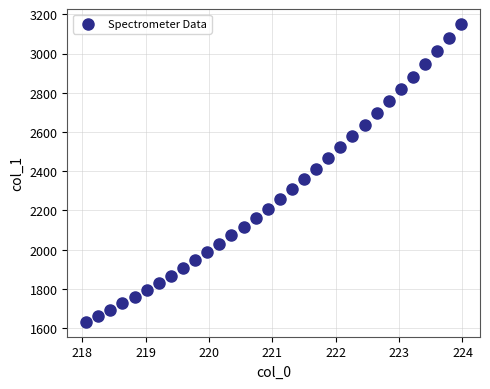

What is the range of Y values (max minus min)?

1519.1